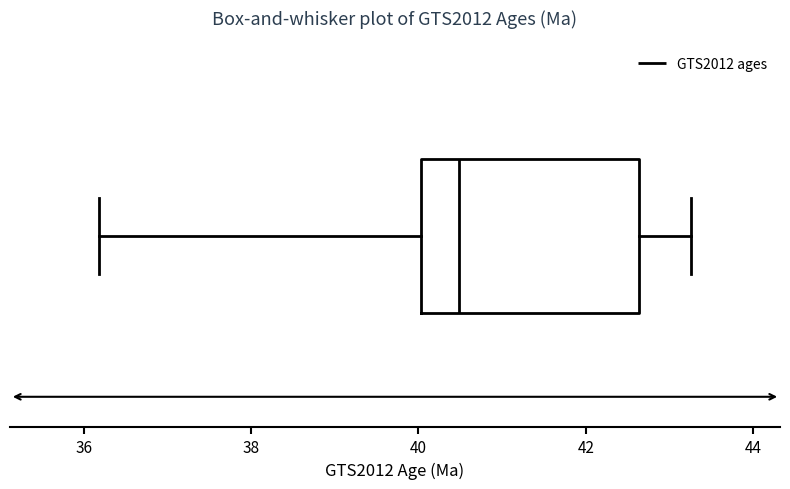

Transcribe this box plot: give where the median line is, the range the box spans, and where the two whiskers end, as read against the x-axis. The values are not printed on the chart, so give them approximately, as read against the axis.

median 40.4, box 40.0 to 42.6, whiskers 36.2 to 43.2